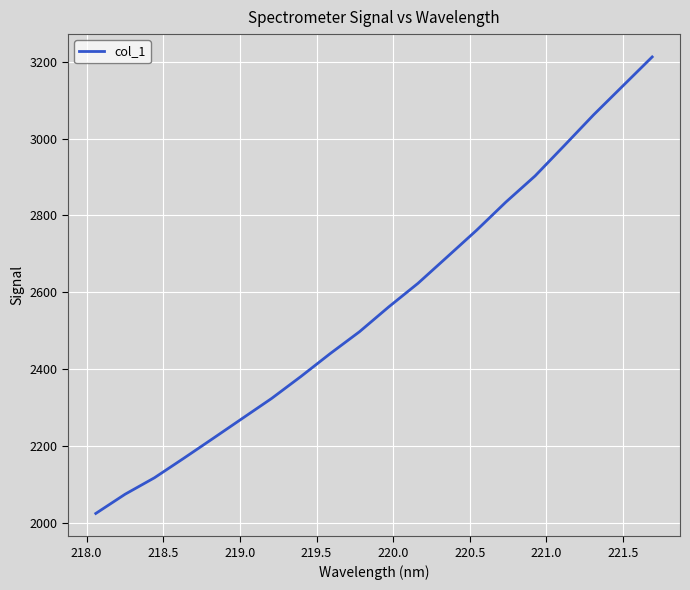

What is the maximum value shown in the chart?

3212.8